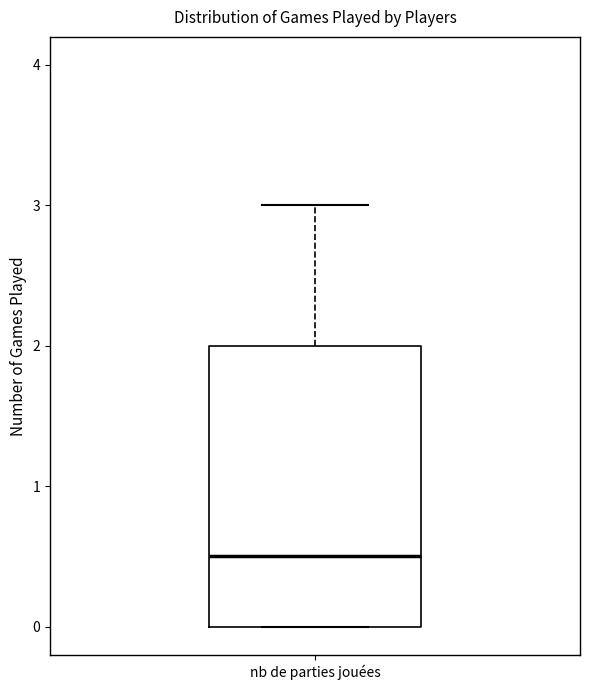

Transcribe this box plot: give where the median line is, the range the box spans, and where the two whiskers end, as read against the y-axis. The values are not printed on the chart, so give them approximately, as read against the axis.

median 0.5, box 0.0 to 2.0, whiskers 0.0 to 3.0